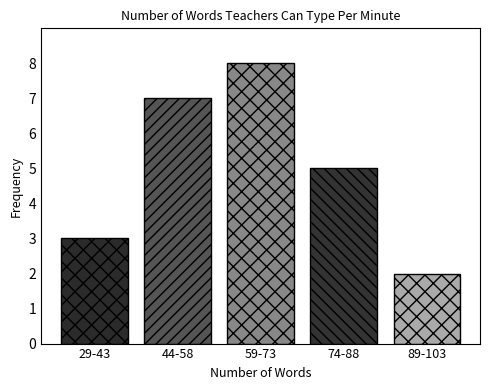

Reading left to right, extract all data points from this chart.

3	7	8	5	2